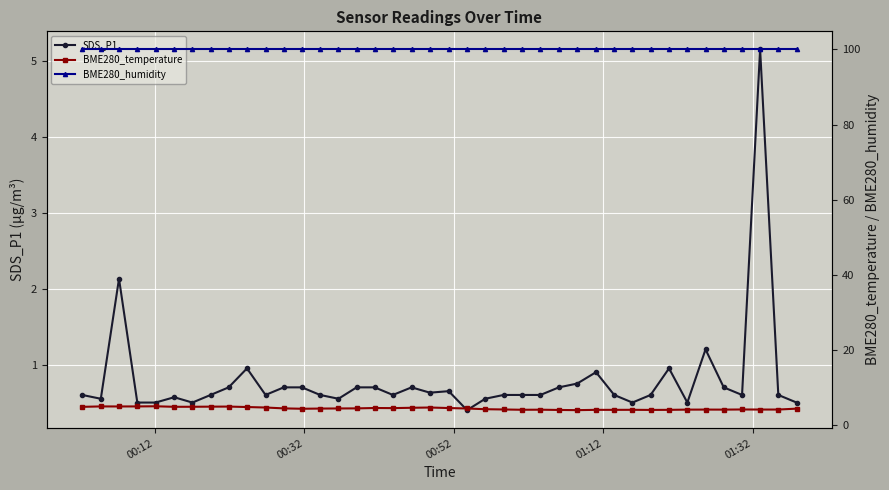

What is the highest value of the SDS_P1 series?

5.2